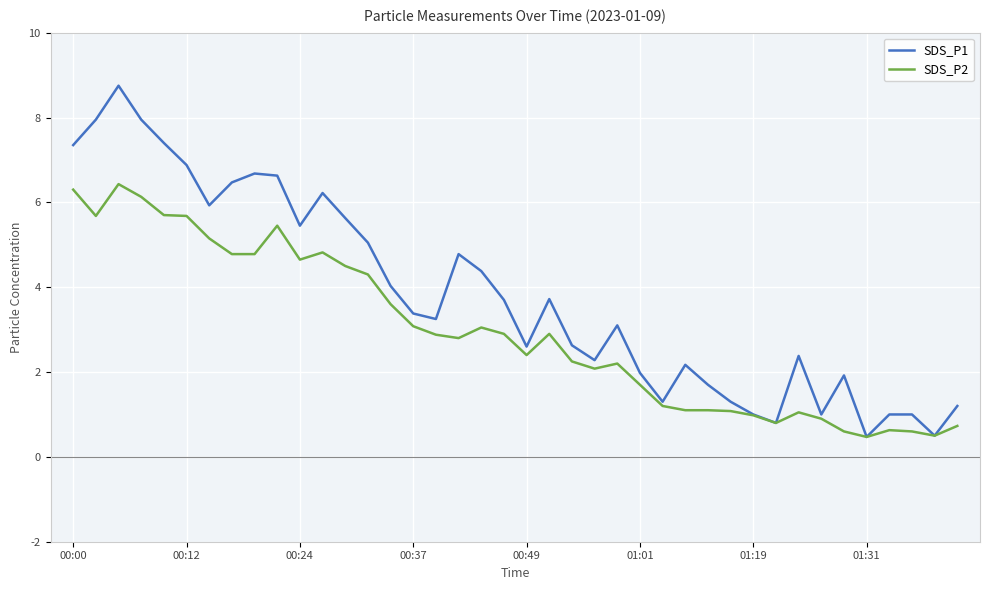

List the series in order of their peak value, highest first.

SDS_P1, SDS_P2